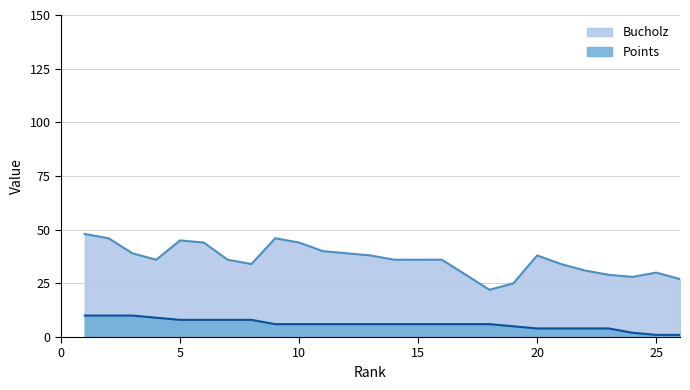

True or false: Bucholz and Points cross at least once.

False